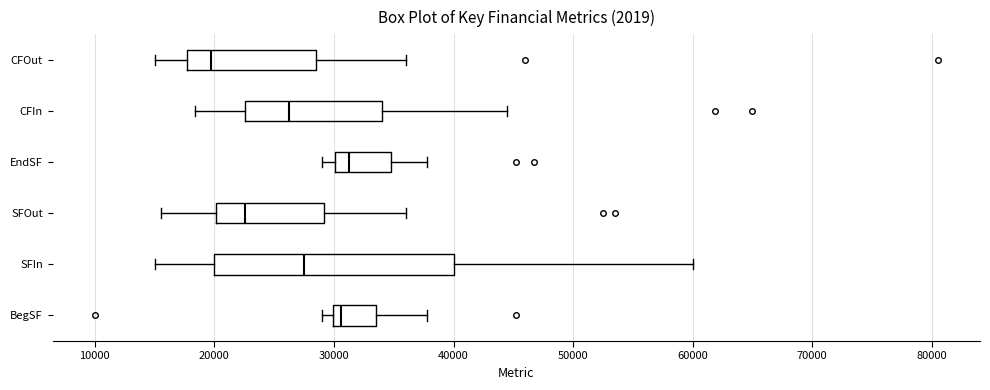

Reading bottom to top, transcribe this box plot: for each box, give where its median line is, the range the box spans, and where its two whiskers end, as read against the x-axis. The values are not printed on the chart, so give them approximately, as read against the axis.

BegSF: median 31000, box 30000 to 34000, whiskers 29000 to 38000
SFIn: median 28000, box 20000 to 40000, whiskers 15000 to 60000
SFOut: median 23000, box 20000 to 29000, whiskers 16000 to 36000
EndSF: median 31000, box 30000 to 35000, whiskers 29000 to 38000
CFIn: median 26000, box 23000 to 34000, whiskers 18000 to 44000
CFOut: median 20000, box 18000 to 29000, whiskers 15000 to 36000